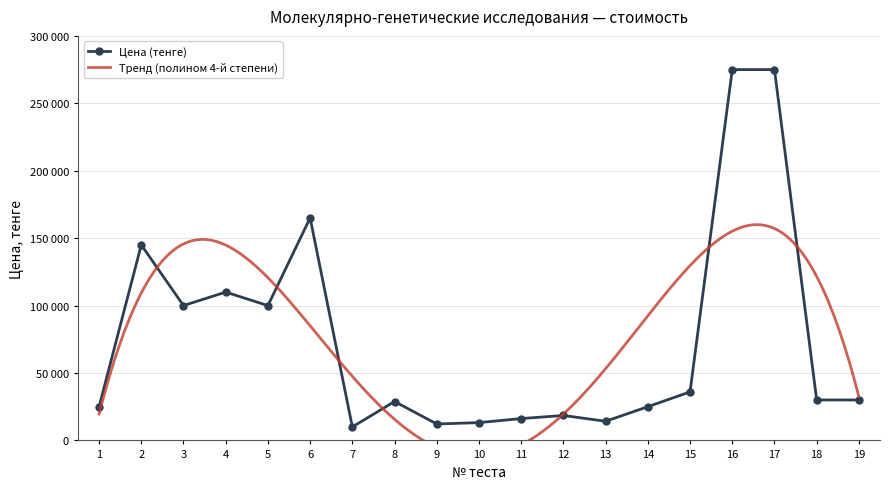

What is the difference between the values at 6 and 18?

135000